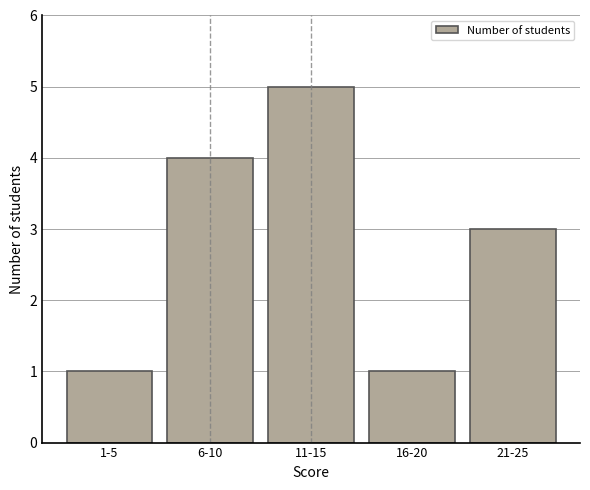

Reading left to right, transcribe all the data shown in this chart.

1	4	5	1	3